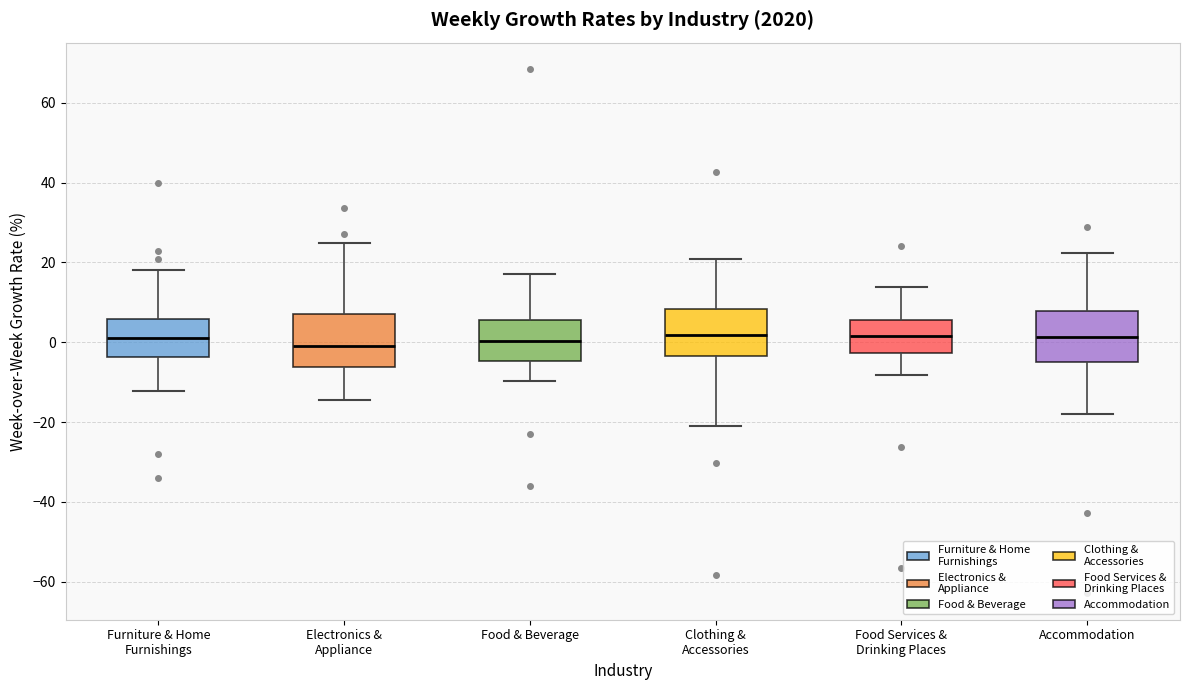

Reading left to right, read every box against the y-axis: the position of its median line, the range the box covers, and the ends of its whiskers. The values are not printed on the chart, so give them approximately, as read against the axis.

Furniture & Home Furnishings: median 2, box -4 to 6, whiskers -12 to 18
Electronics & Appliance: median 0, box -6 to 8, whiskers -14 to 24
Food & Beverage: median 0, box -4 to 6, whiskers -10 to 18
Clothing & Accessories: median 2, box -4 to 8, whiskers -20 to 20
Food Services & Drinking Places: median 2, box -2 to 6, whiskers -8 to 14
Accommodation: median 2, box -4 to 8, whiskers -18 to 22